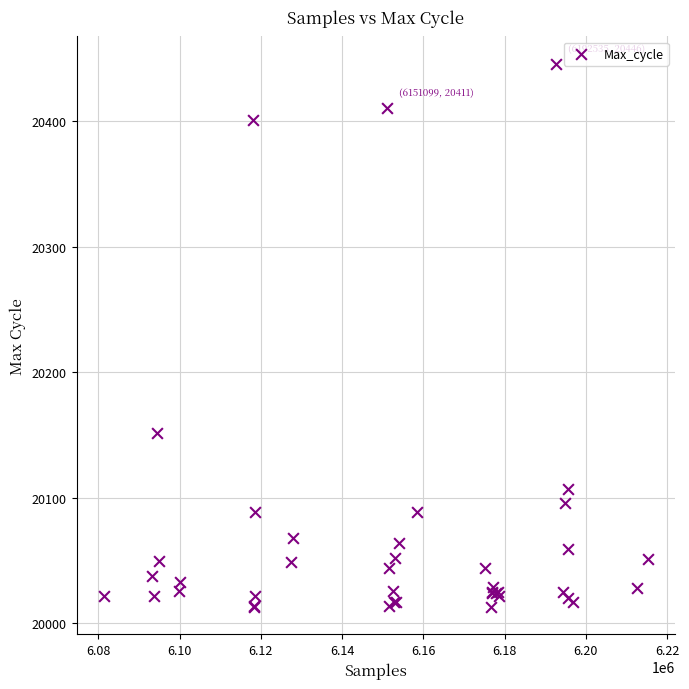

What Y value in the scatter plot is closest to 20229?

20152